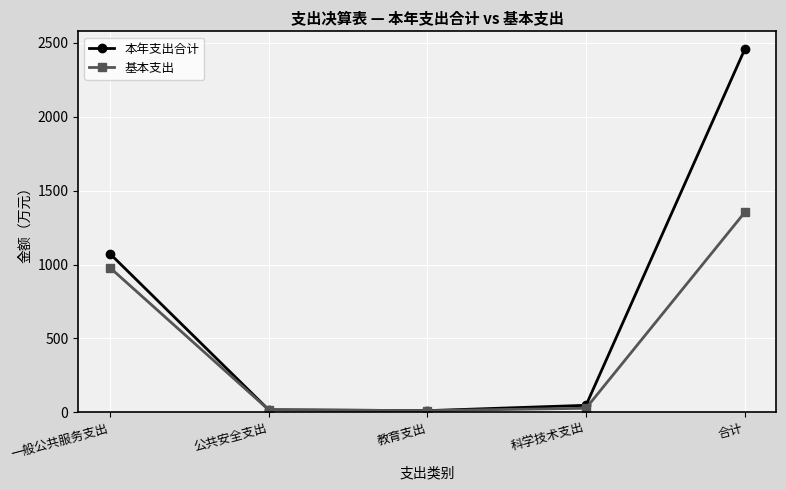

What is the total value across all series at 一般公共服务支出?

2053.0